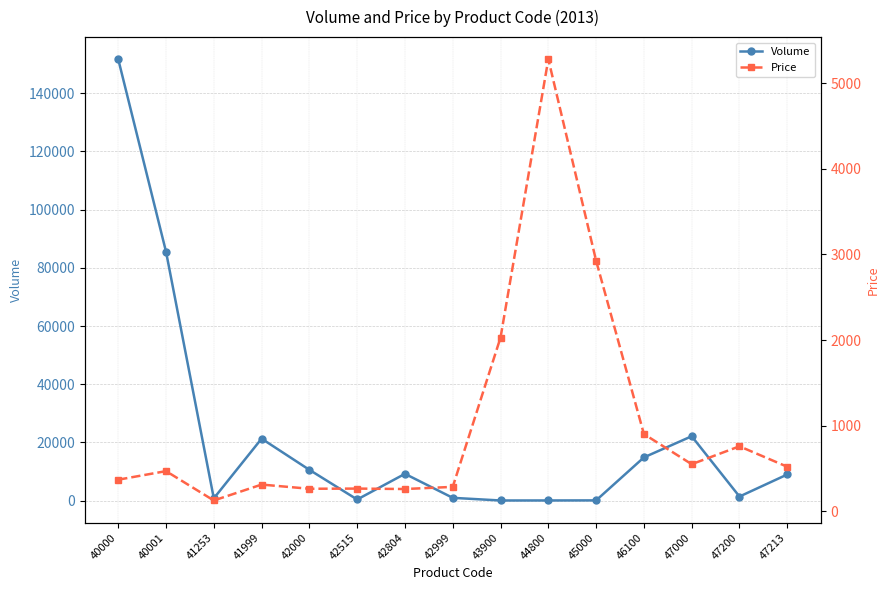

How many lines are shown in the chart?

2